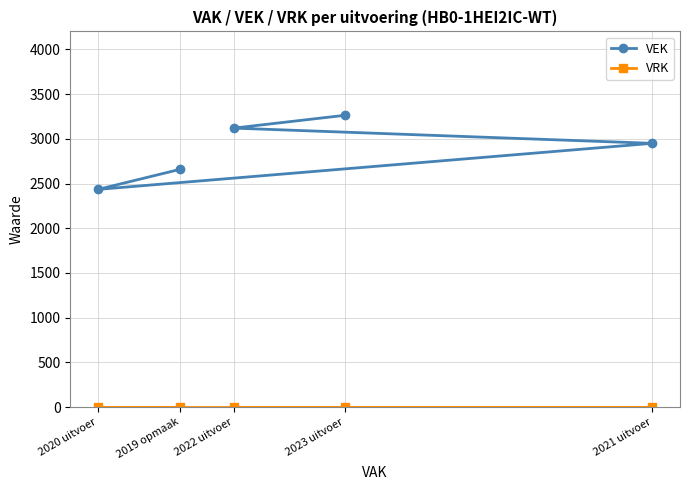

True or false: VEK has a value of 5170 at 2023 uitvoer.

False